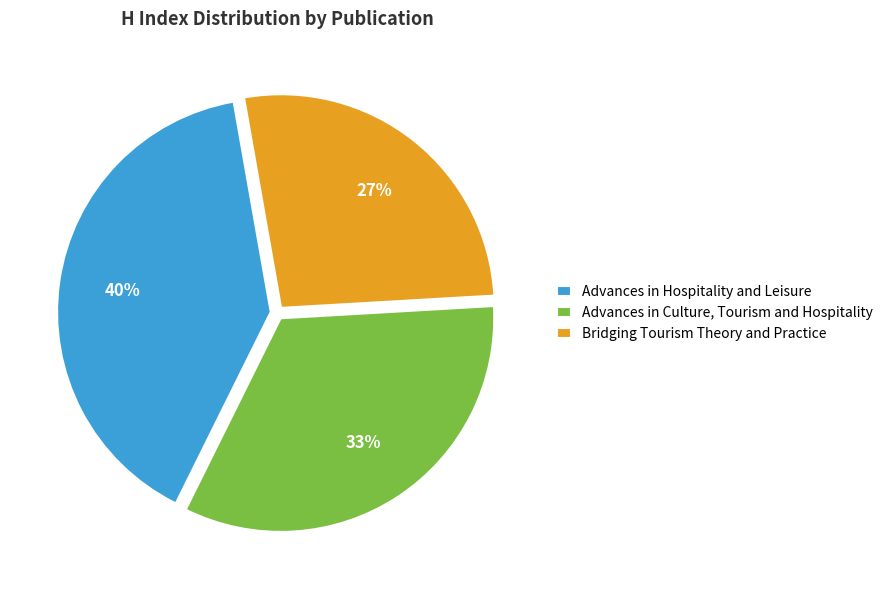

Is it true that Advances in Hospitality and Leisure is 40% of the pie?

True